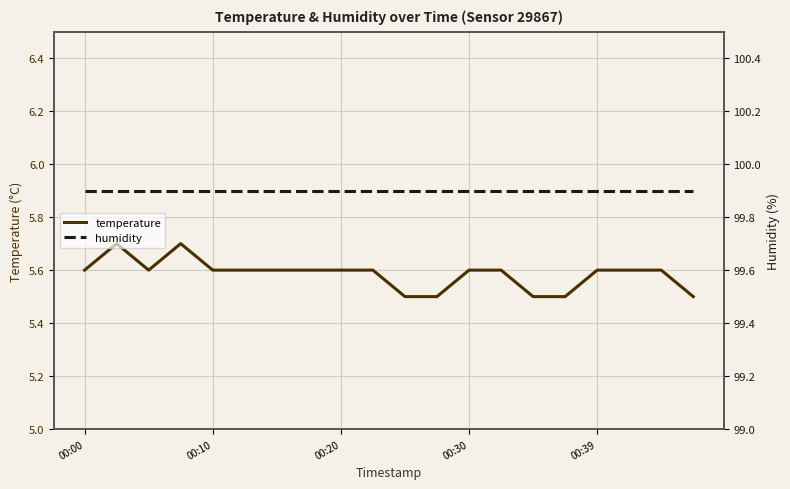

What is the approximate value of temperature at 9?

5.6